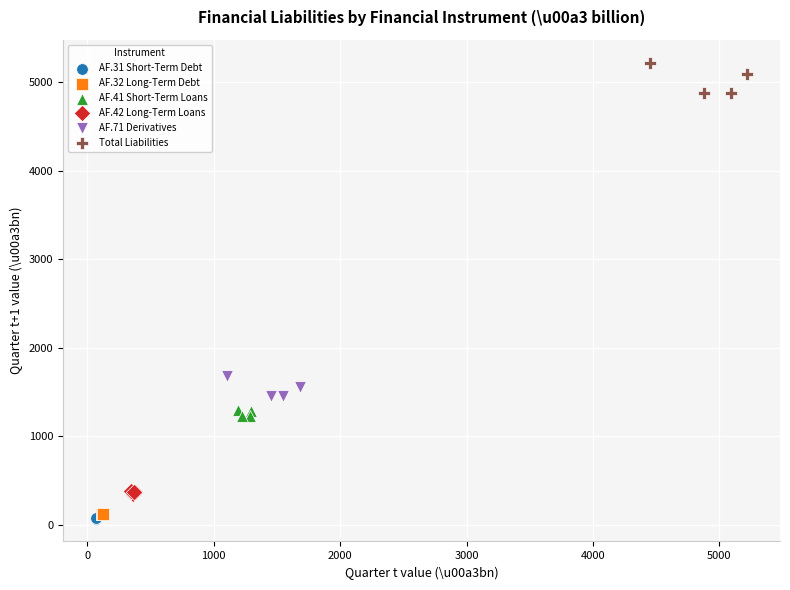

Which series contains the highest Y value?

Total Liabilities